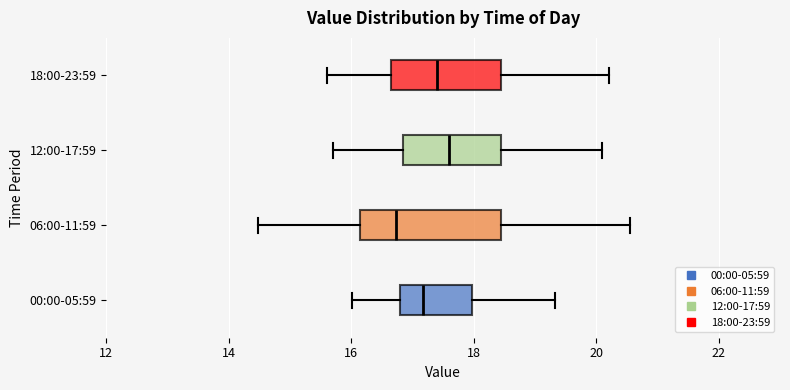

Reading bottom to top, transcribe this box plot: for each box, give where its median line is, the range the box spans, and where its two whiskers end, as read against the x-axis. The values are not printed on the chart, so give them approximately, as read against the axis.

00:00-05:59: median 17.2, box 16.8 to 18.0, whiskers 16.0 to 19.4
06:00-11:59: median 16.8, box 16.2 to 18.4, whiskers 14.4 to 20.6
12:00-17:59: median 17.6, box 16.8 to 18.4, whiskers 15.8 to 20.2
18:00-23:59: median 17.4, box 16.6 to 18.4, whiskers 15.6 to 20.2